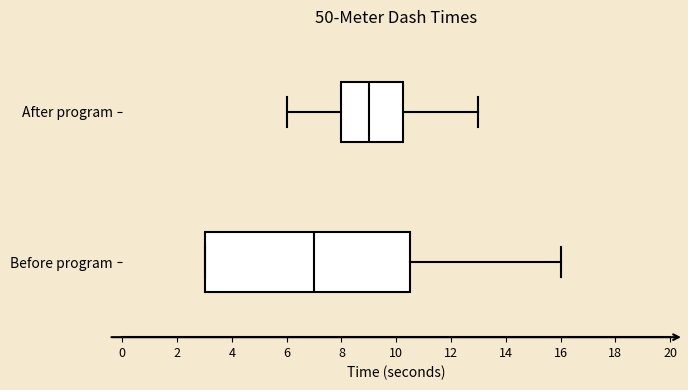

Where is the right edge of the box for Before program on the x-axis? The values are not printed on the chart, so give them approximately, as read against the axis.

10.6